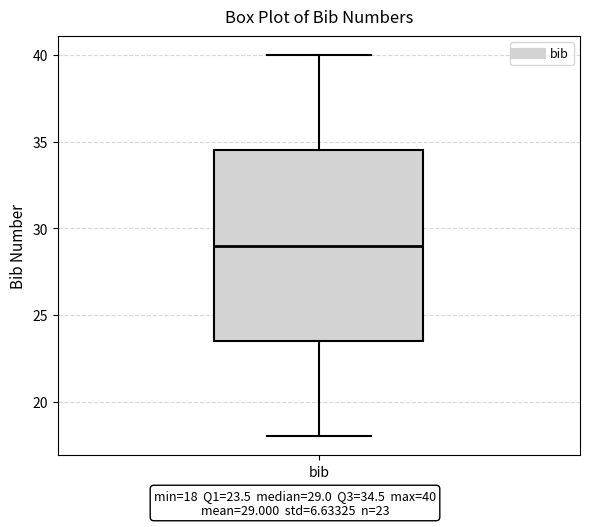

Read this box plot against the y-axis: the position of the median line, the range covered by the box, and the ends of both whiskers. The values are not printed on the chart, so give them approximately, as read against the axis.

median 29.0, box 23.5 to 34.5, whiskers 18.0 to 40.0